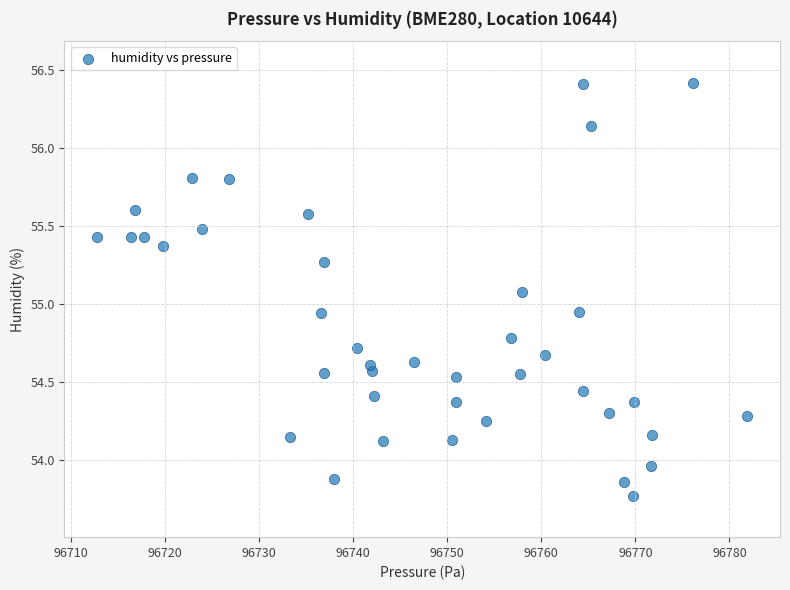

What is the range of X values (max minus min)?

69.1